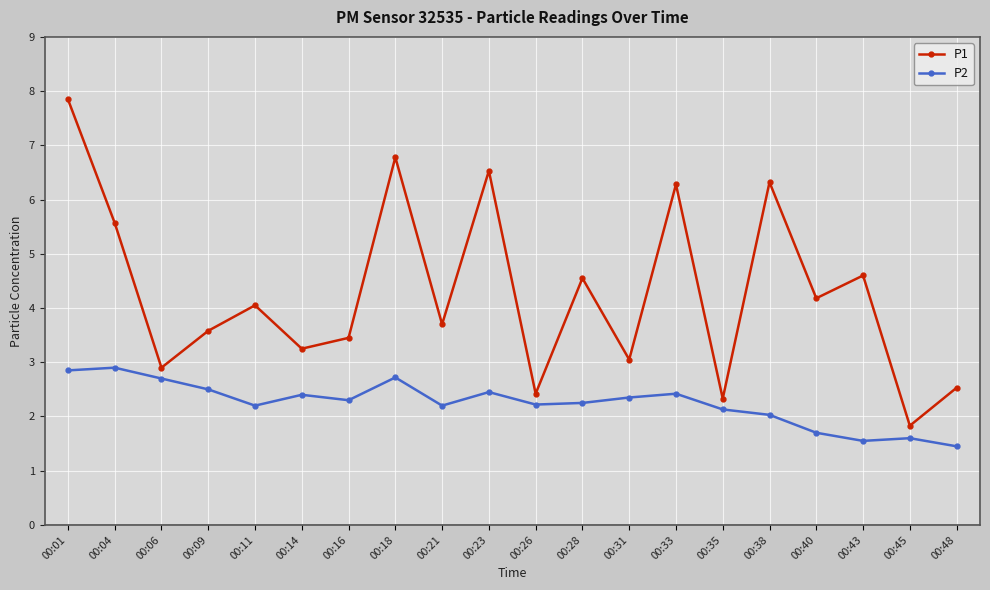

What is the average value of the P2 series?

2.2